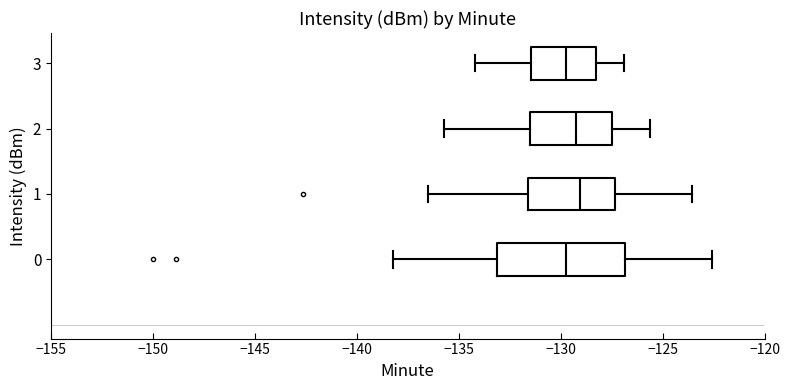

Where does the left whisker of the box at y = 2 end on the x-axis? The values are not printed on the chart, so give them approximately, as read against the axis.

-135.5